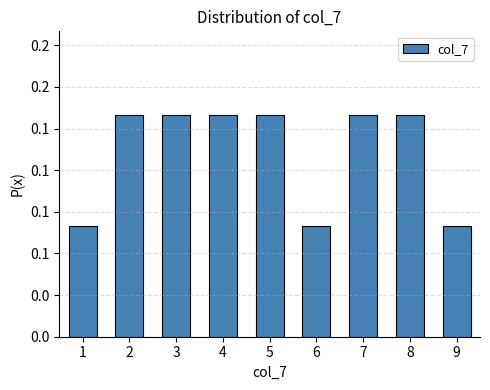

Does the chart contain any negative values?

No